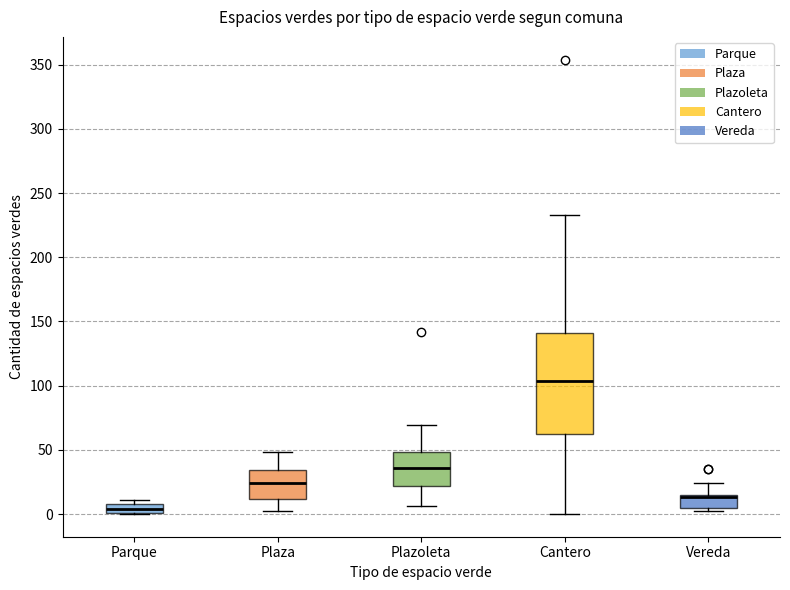

Which box is the tallest, from its lower edge to its upper edge?

Cantero